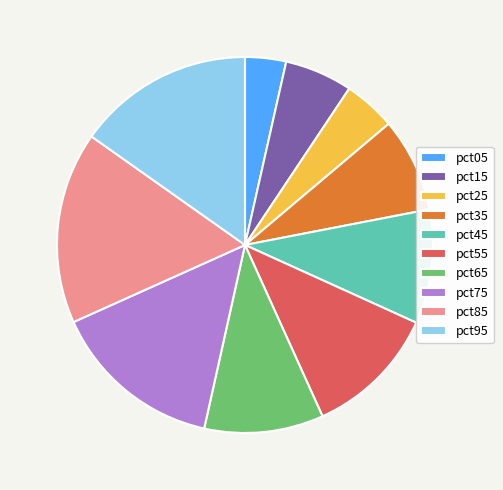

Do pct25 and pct85 together represent more than half of the pie?

No